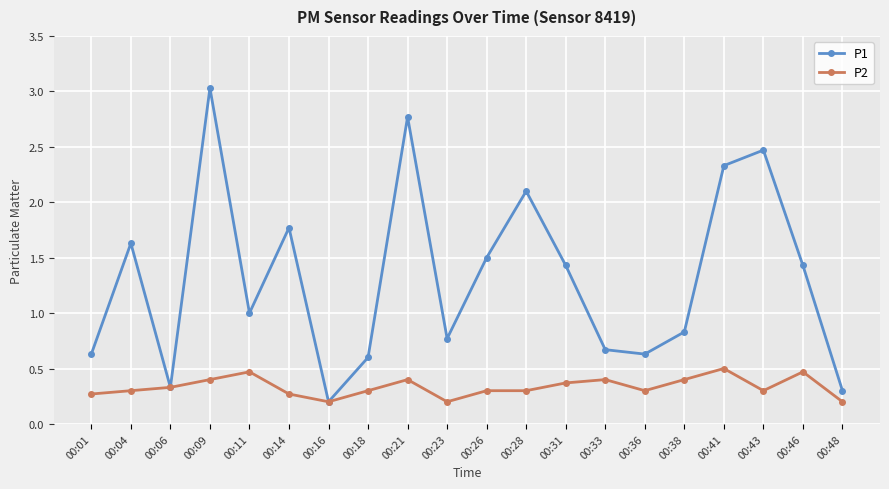

The P1 series shows 0.3 at 00:48. True or false?

True